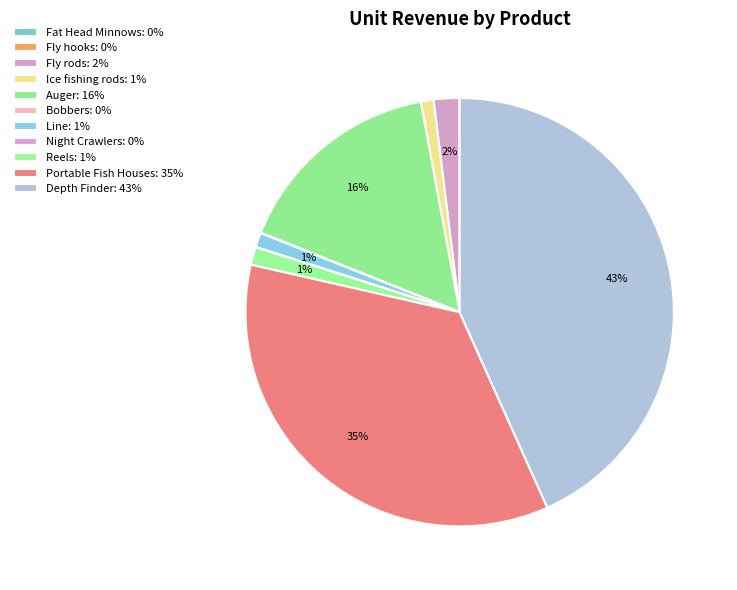

How many segments does this pie chart have?

11